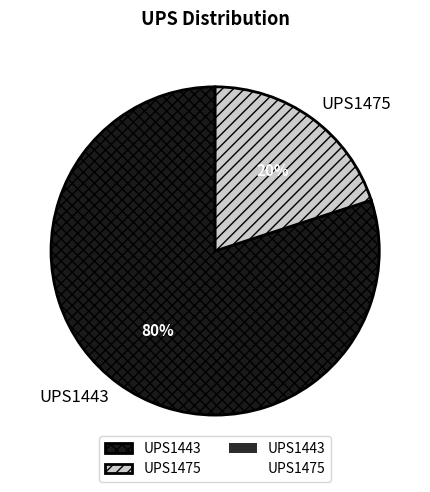

To the nearest percent, what is the difference between the largest and smallest slice percentages?

60%